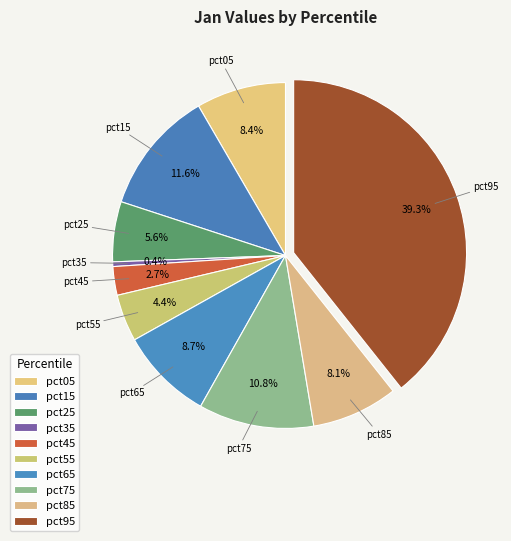

Which category has the smallest portion of the pie?

pct35